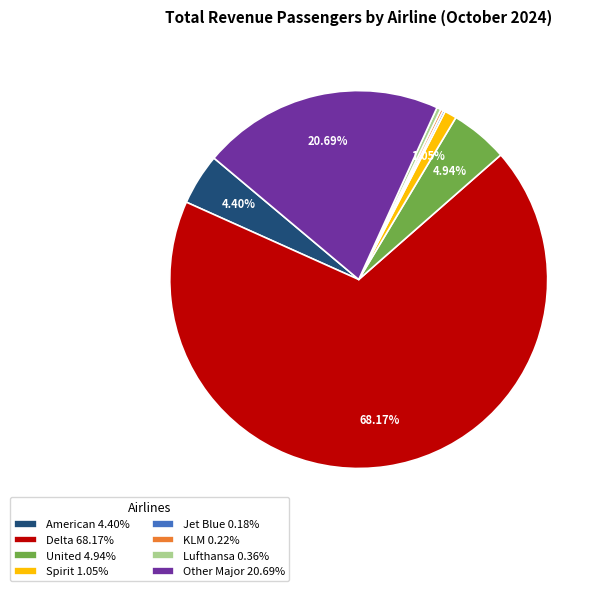

Is Delta 68.17% the majority of the pie?

Yes